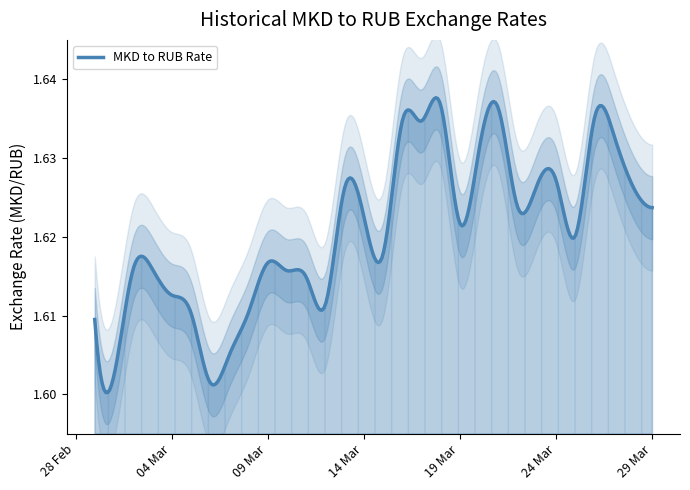

What position from the left is 10-03-24?

11